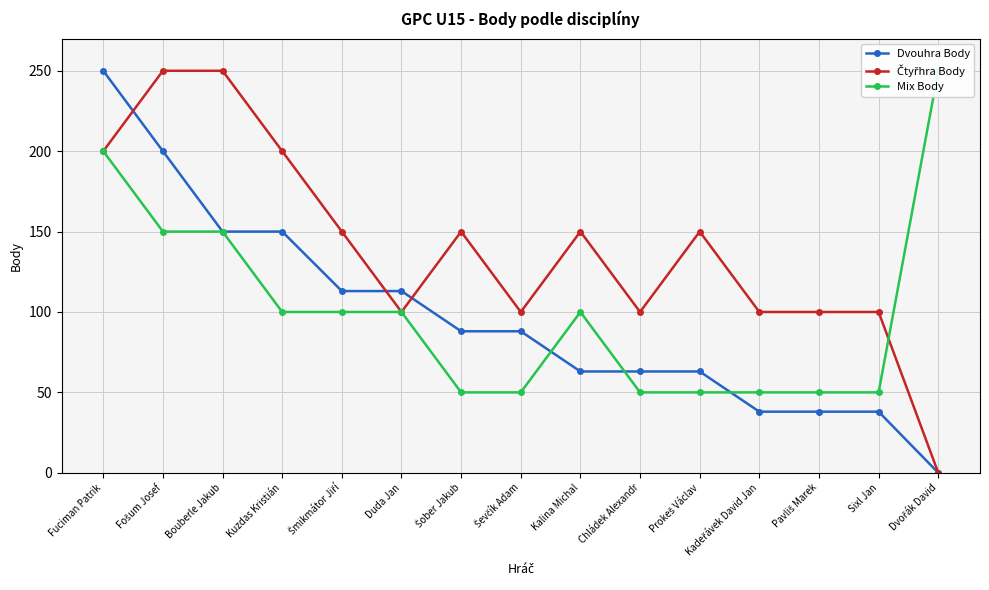

Which series ends up on top after the final intersection of Čtyřhra Body and Mix Body?

Mix Body